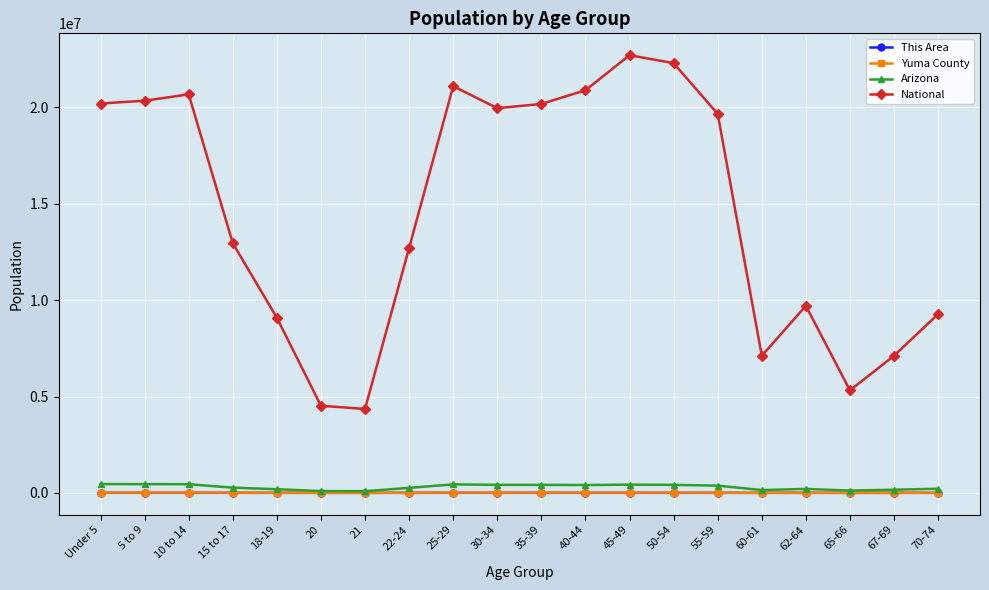

At how many categories does at least one series exceed 252115?

20